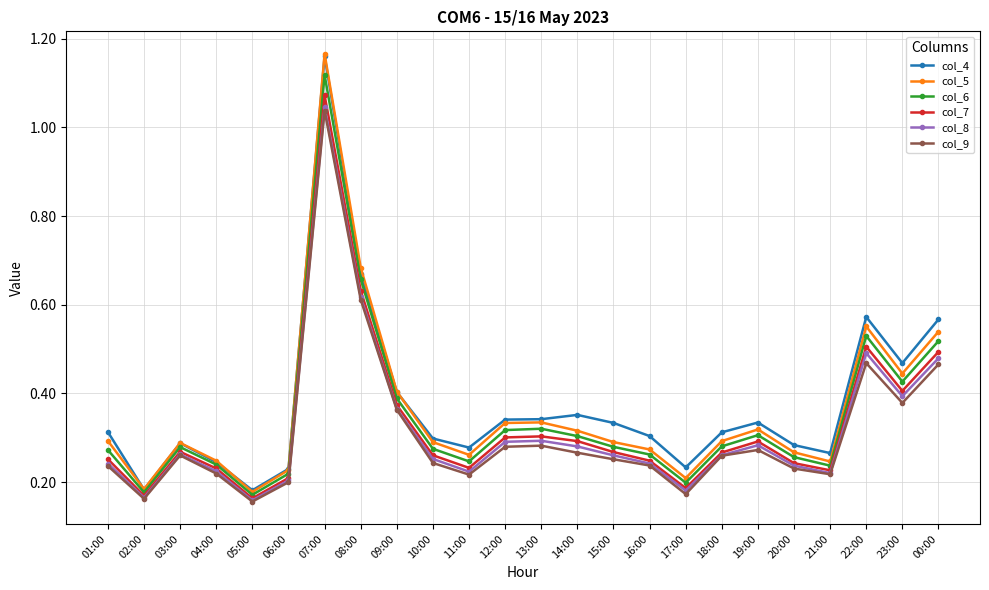

Which series has the largest range (max minus min)?

col_5